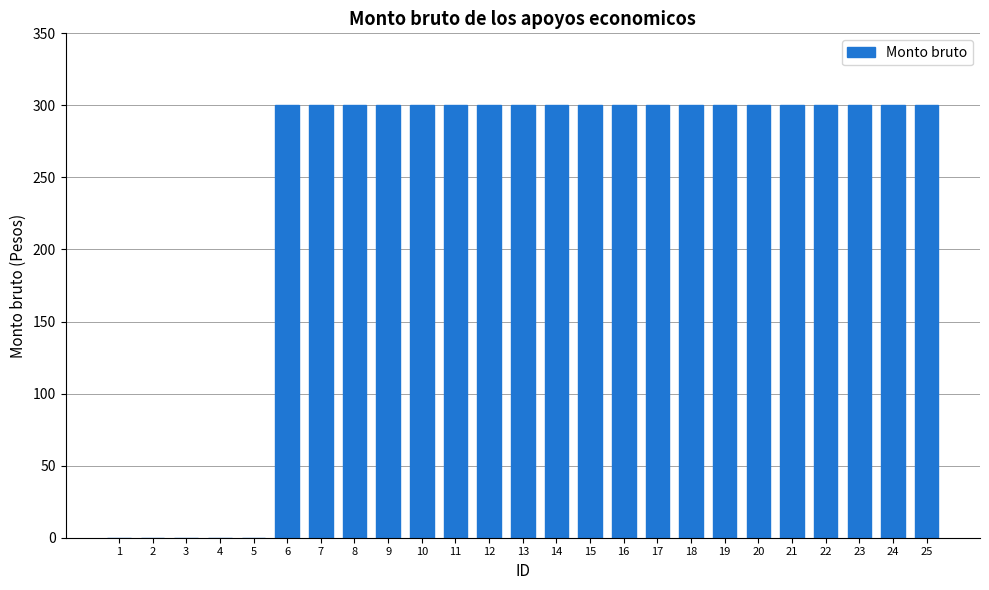

Is it true that the value at 15 is 300?

True